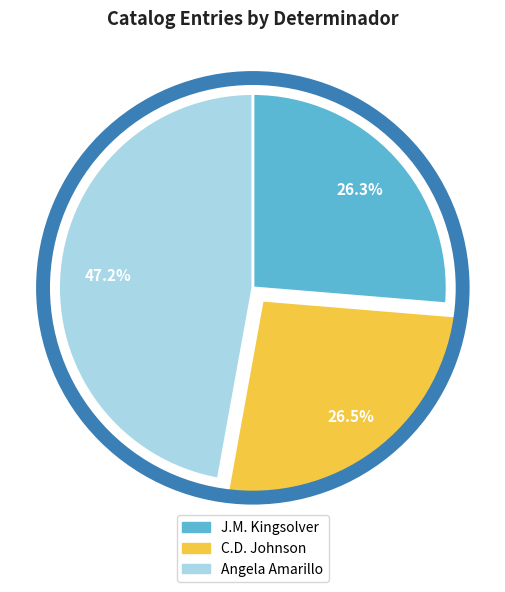

Do J.M. Kingsolver and Angela Amarillo together represent more than half of the pie?

Yes